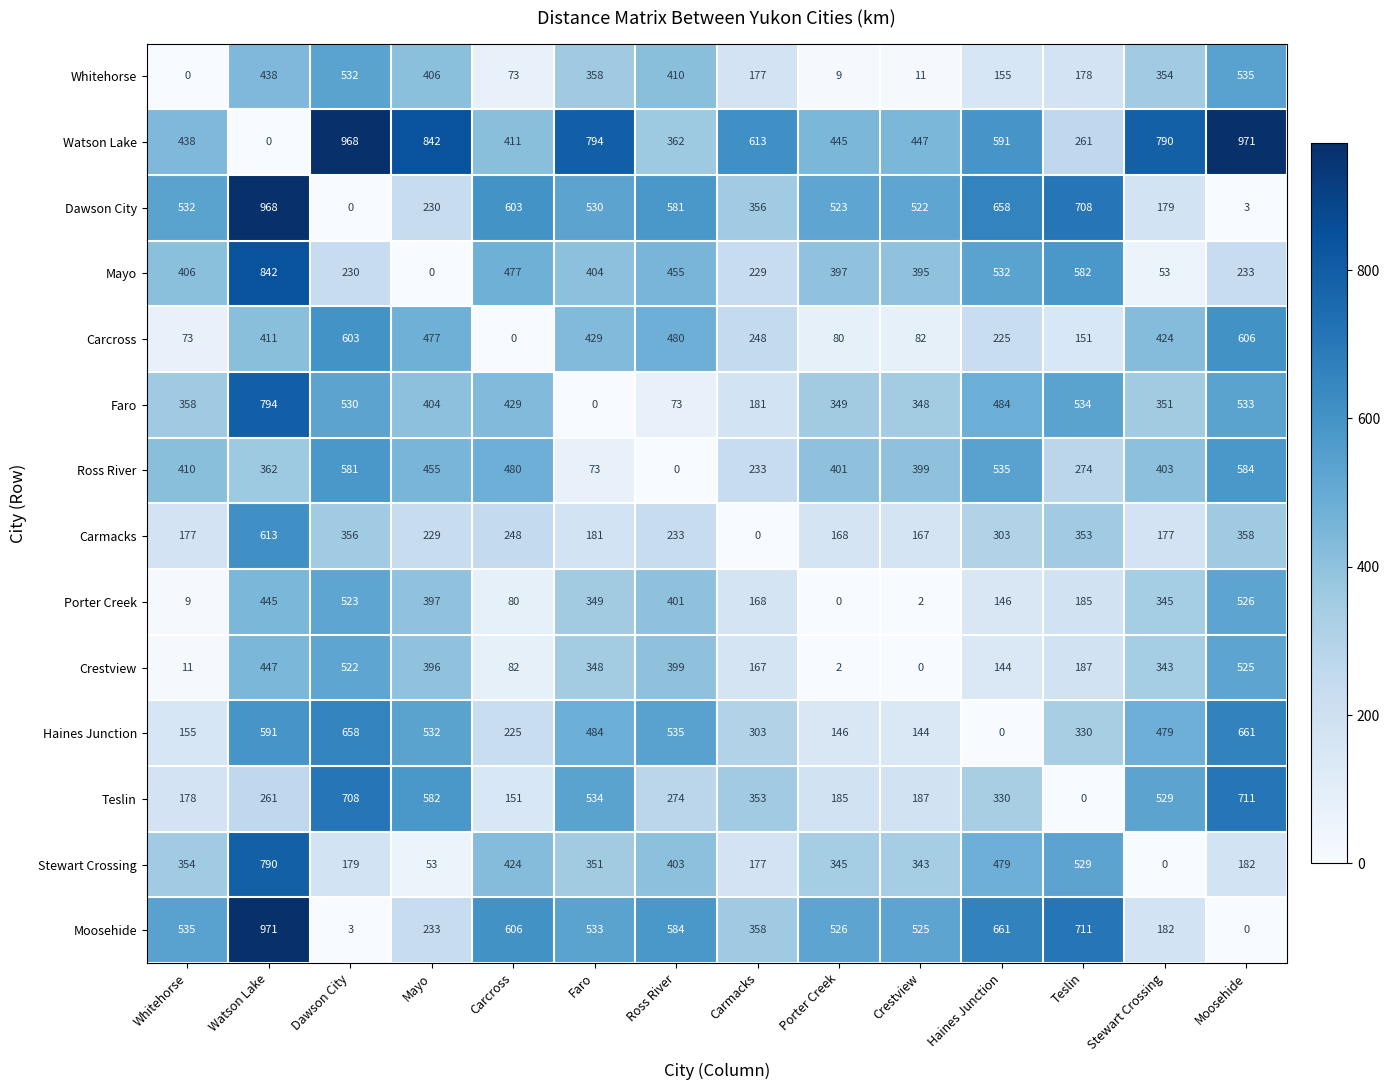

What is the sum of the Crestview values at Porter Creek and Carcross?

84